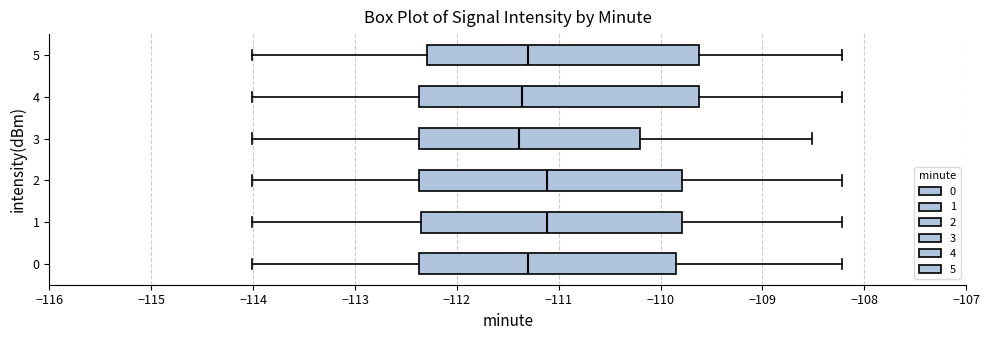

Where does the right whisker of the box at y = 2 end on the x-axis? The values are not printed on the chart, so give them approximately, as read against the axis.

-108.2